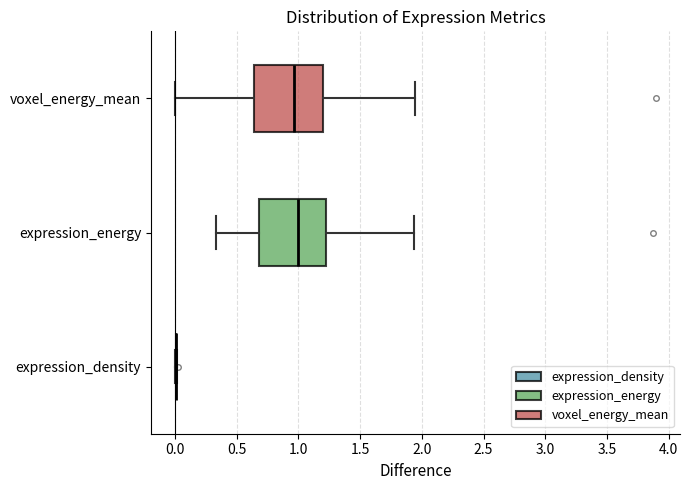

Reading bottom to top, read every box against the x-axis: the position of its median line, the range the box covers, and the ends of its whiskers. The values are not printed on the chart, so give them approximately, as read against the axis.

expression_density: box collapsed to a line at 0.00, whiskers 0.00 to 0.00
expression_energy: median 1.00, box 0.70 to 1.20, whiskers 0.35 to 1.95
voxel_energy_mean: median 0.95, box 0.65 to 1.20, whiskers 0.00 to 1.95